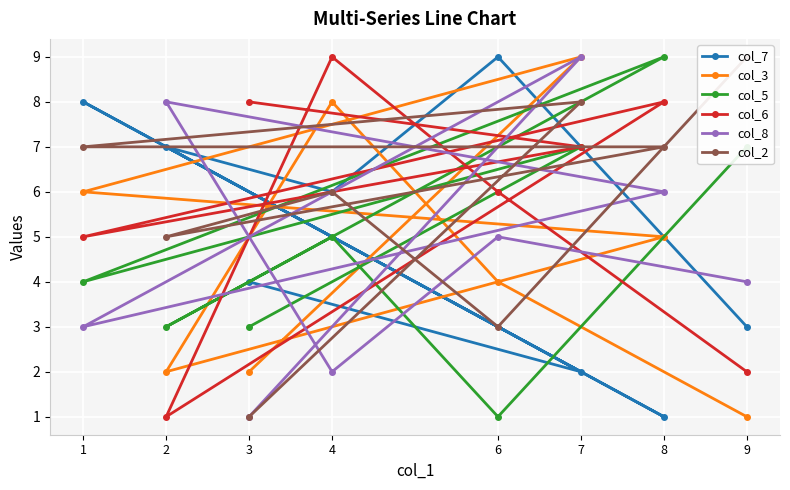

Which series ends up on top after the final intersection of col_6 and col_8?

col_8